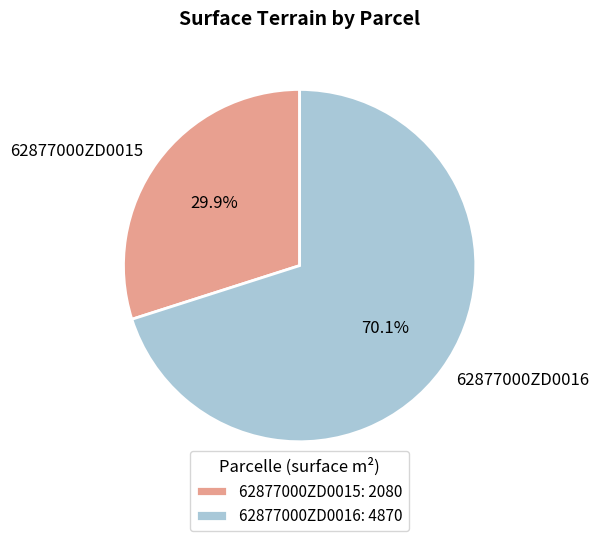

Is 62877000ZD0016 the majority of the pie?

Yes